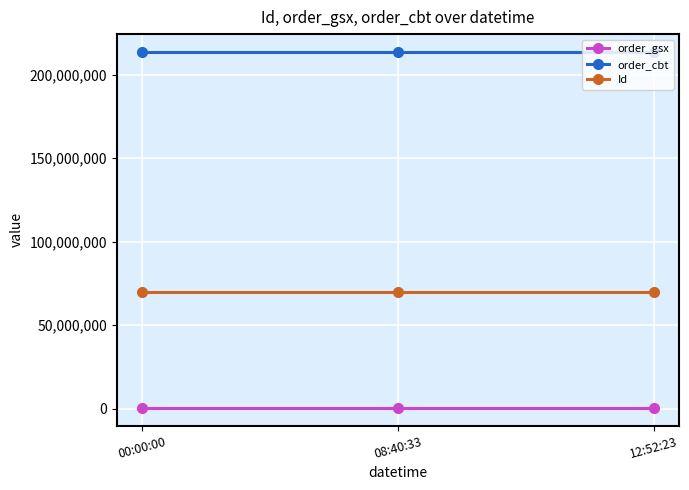

What is the maximum value shown in the chart?

213675232